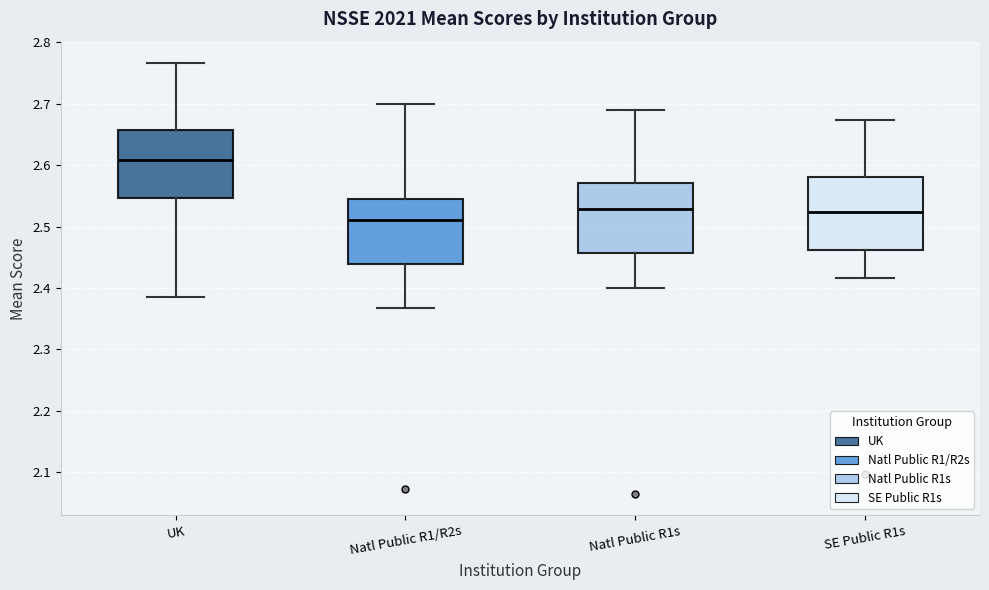

Reading left to right, transcribe this box plot: for each box, give where its median line is, the range the box spans, and where its two whiskers end, as read against the y-axis. The values are not printed on the chart, so give them approximately, as read against the axis.

UK: median 2.61, box 2.55 to 2.66, whiskers 2.39 to 2.77
Natl Public R1/R2s: median 2.51, box 2.44 to 2.54, whiskers 2.37 to 2.70
Natl Public R1s: median 2.53, box 2.46 to 2.57, whiskers 2.40 to 2.69
SE Public R1s: median 2.52, box 2.46 to 2.58, whiskers 2.42 to 2.67